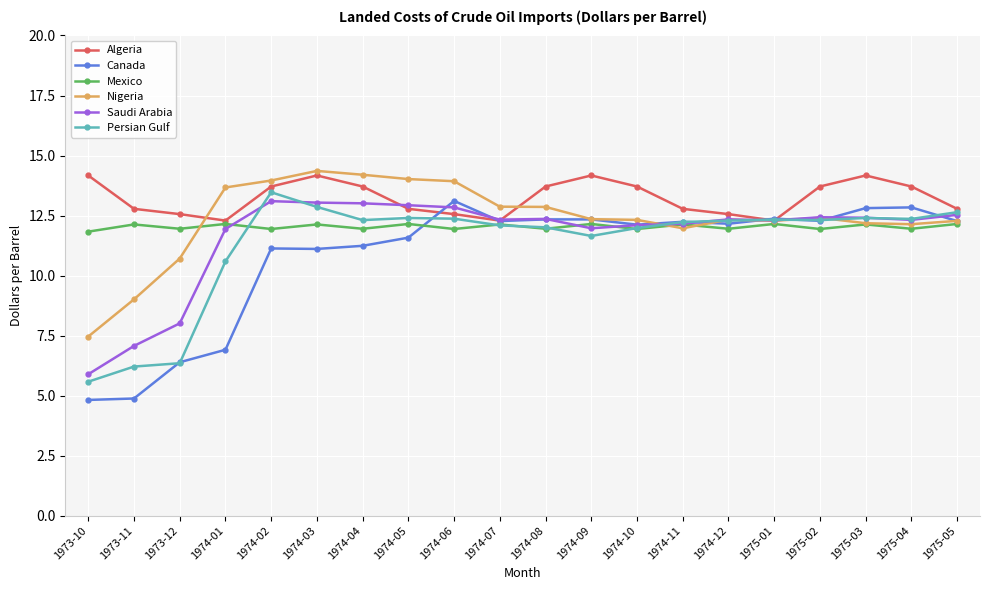

At how many categories does at least one series exceed 8?

20